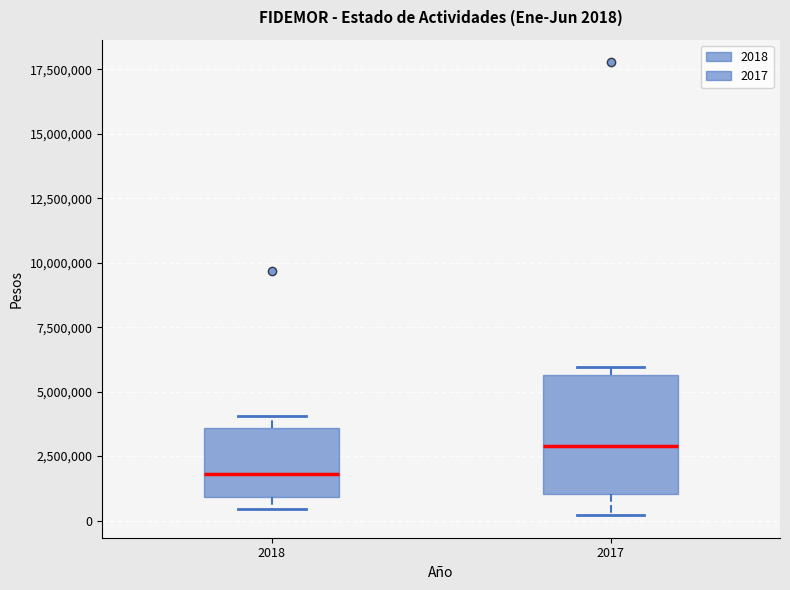

Comparing the boxes themselves (not the whiskers), which one is the tallest?

2017